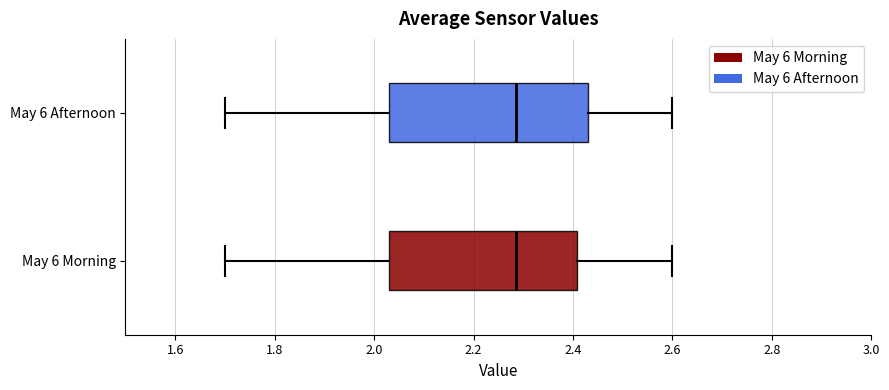

Comparing the boxes themselves (not the whiskers), which one is the widest?

May 6 Afternoon